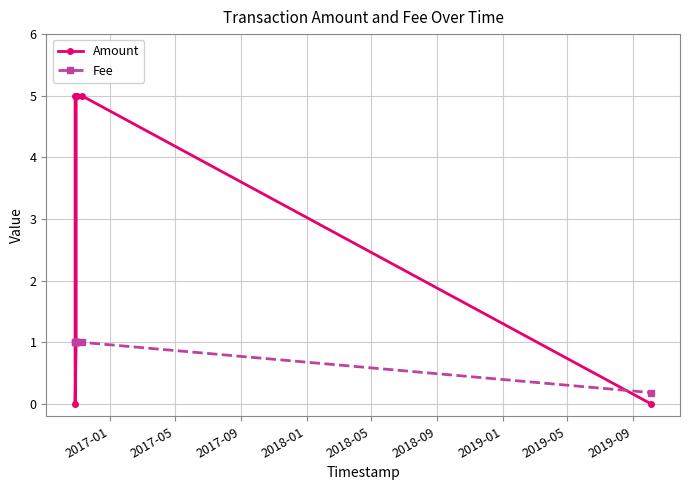

Which series has the largest total across all categories?

Amount